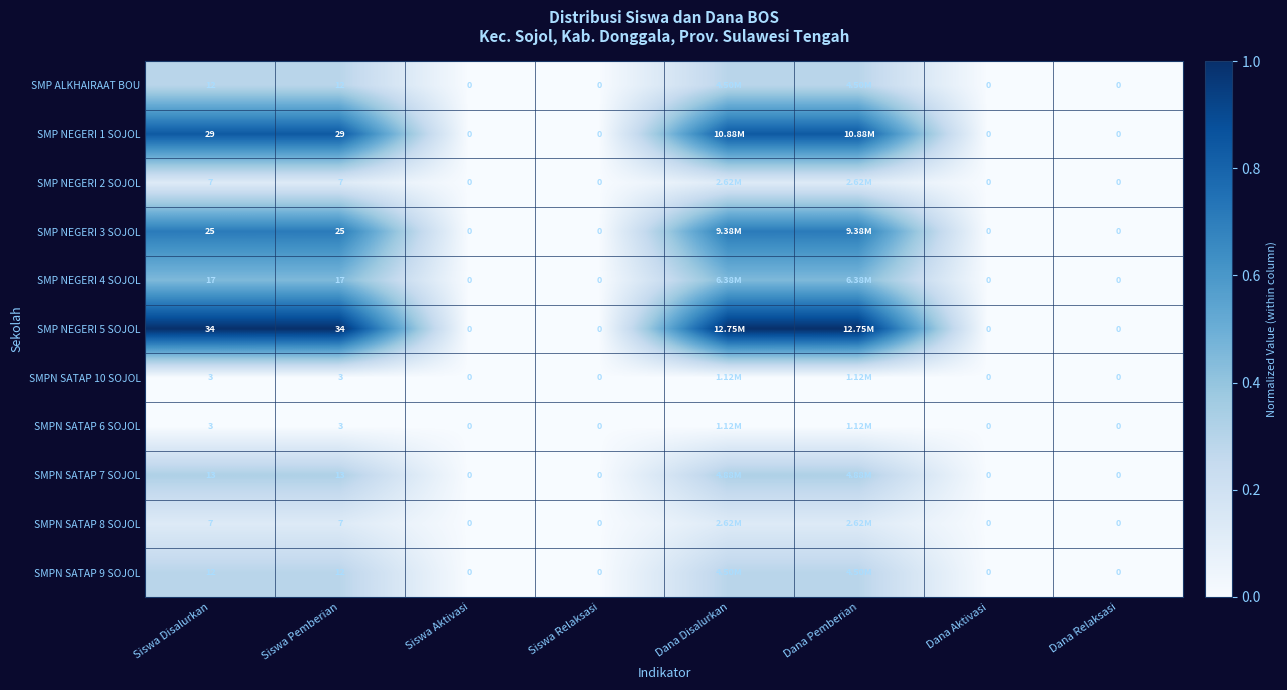

Which series has the largest total across all categories?

SMP NEGERI 5 SOJOL